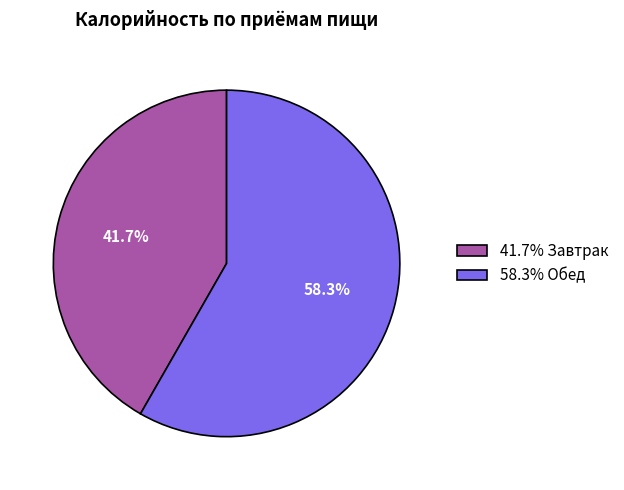

Rank the categories by value from lowest to highest.

41.7% Завтрак, 58.3% Обед